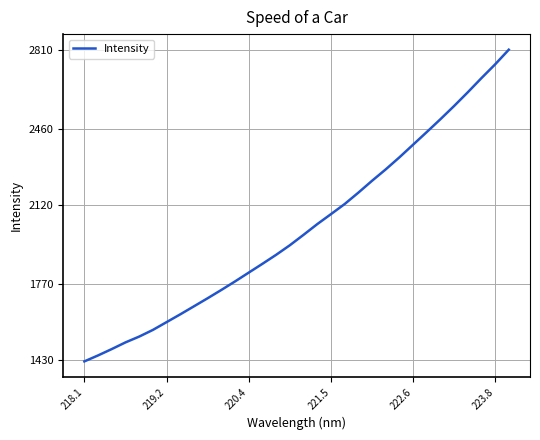

What is the smallest value displayed?

1425.8